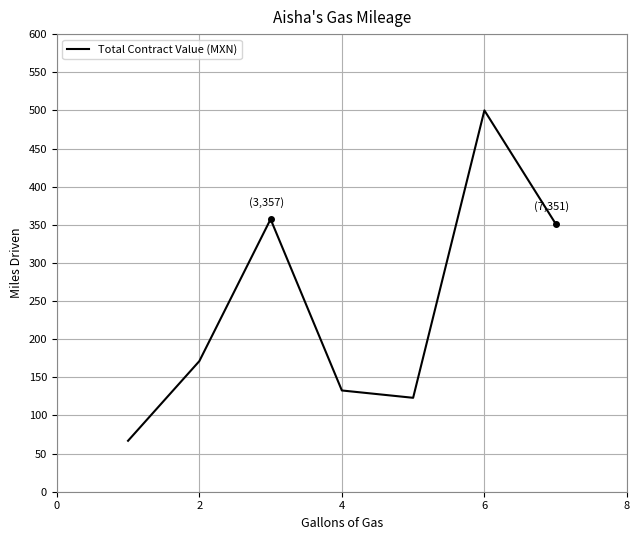

What is the difference between the maximum and minimum values?

433.2